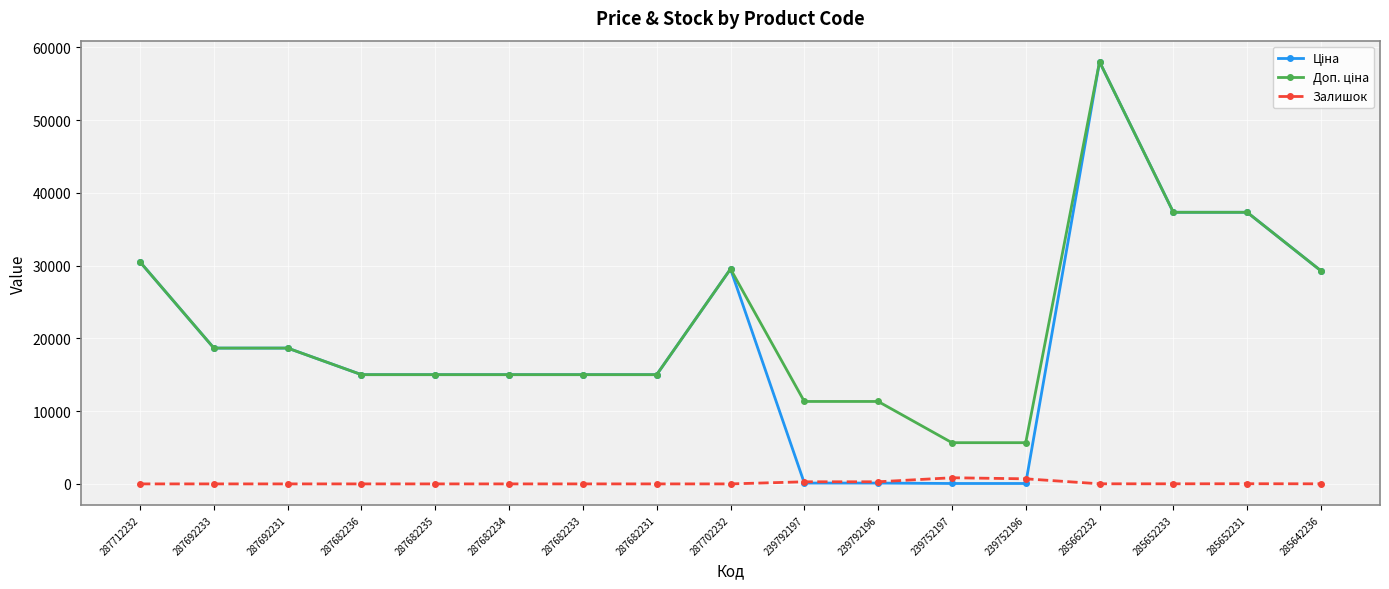

What is the total value across all series at 287702232?

59097.9